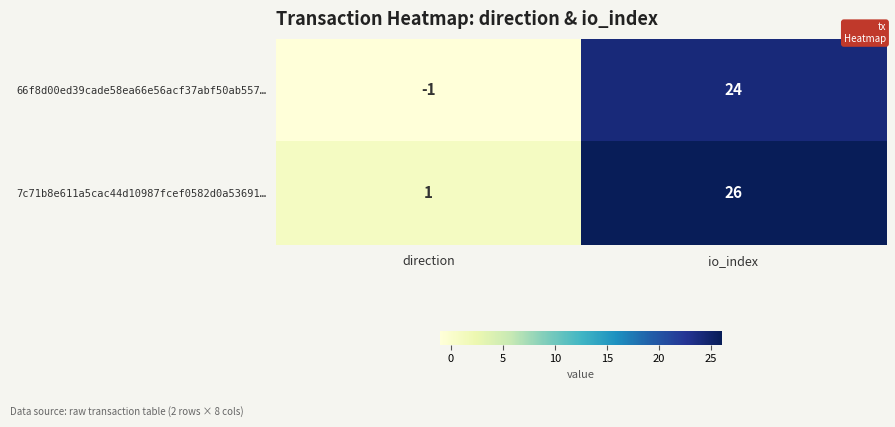

True or false: 7c71b8e611a5cac44d10987fcef0582d0a53691… has a value of 1 at direction.

True